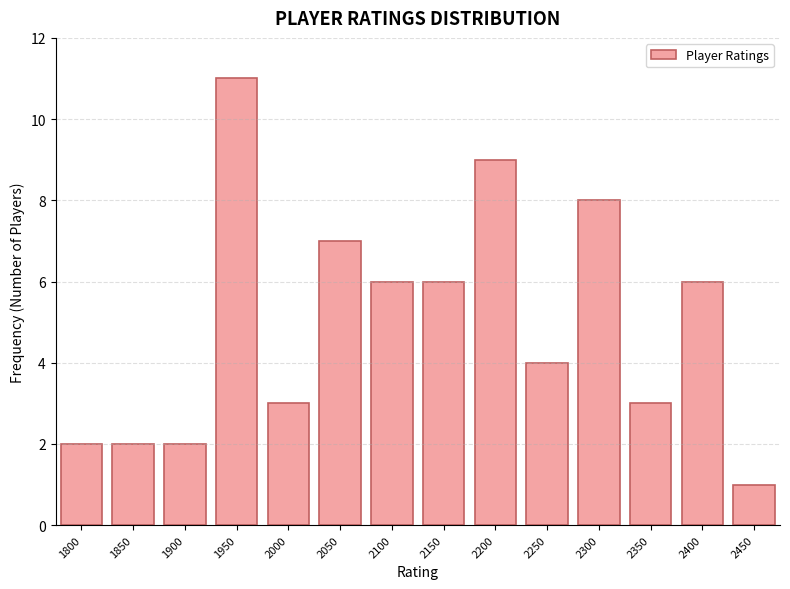

Reading left to right, list all the values displayed in this chart.

2	2	2	11	3	7	6	6	9	4	8	3	6	1